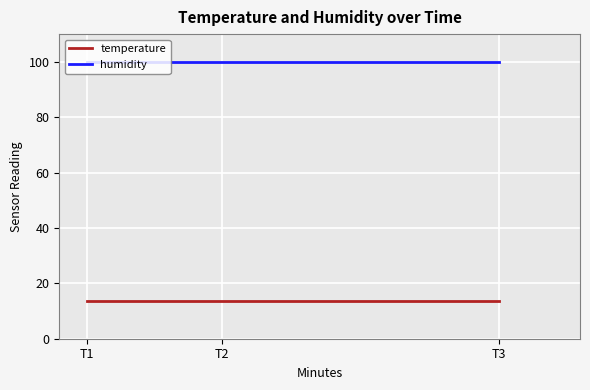

What is the greatest value displayed?

99.9